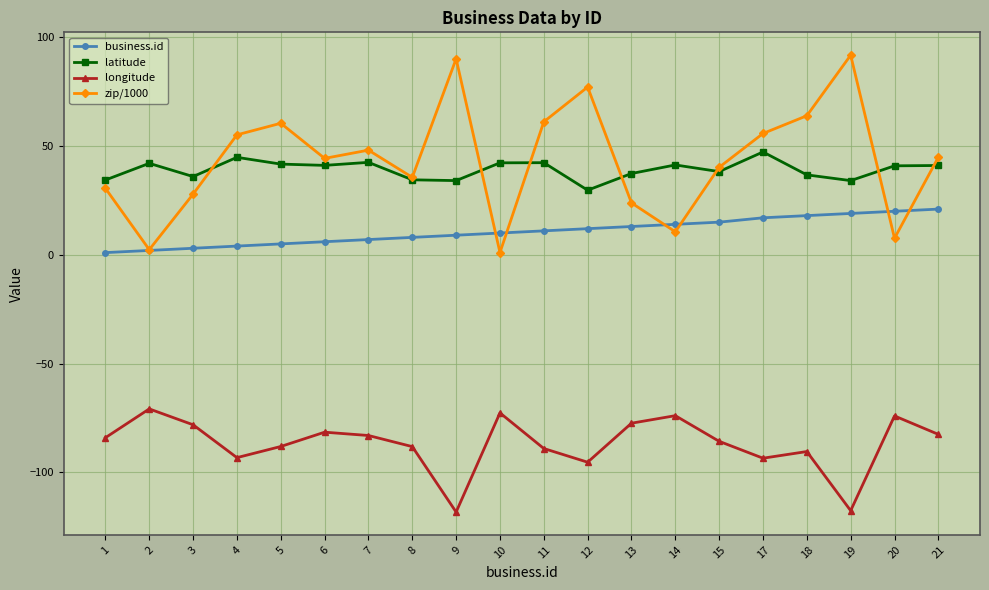

Where is the first local minimum for latitude?

3